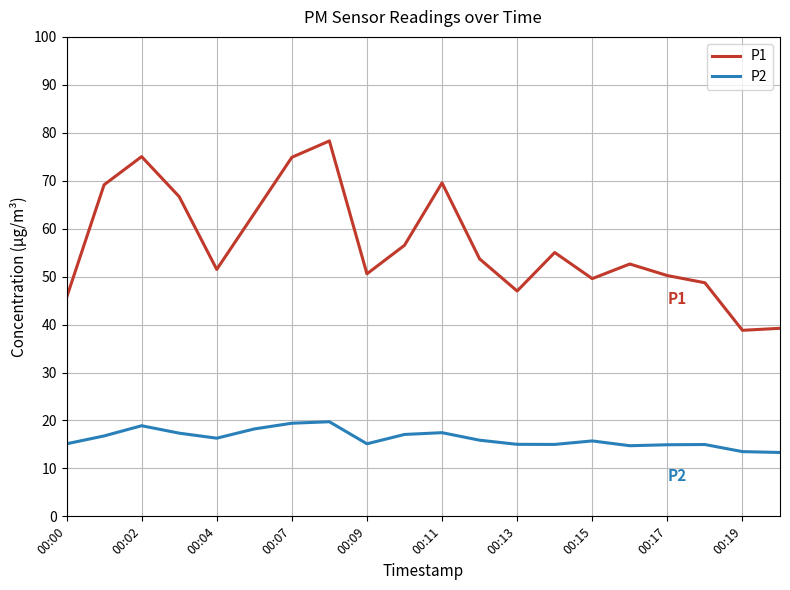

True or false: P2 and P1 intersect in this chart.

False